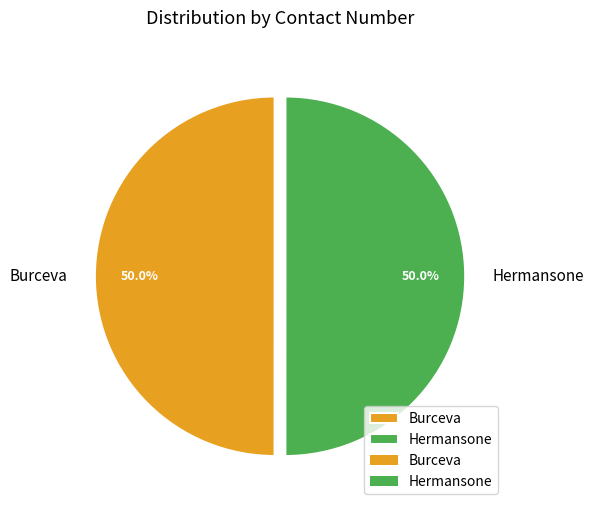

Approximately how many times larger is the value at Hermansone compared to Burceva?

1.0